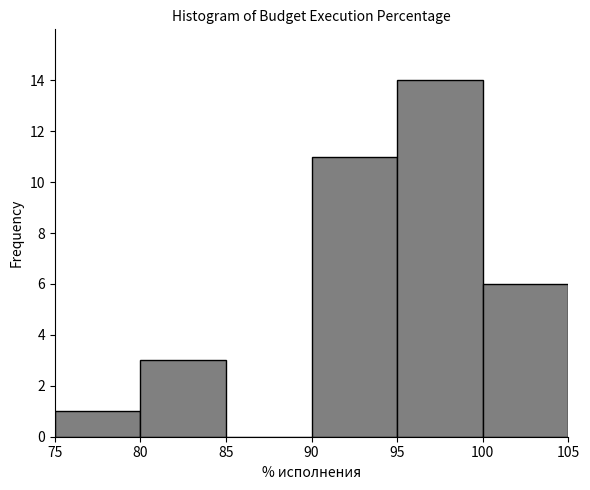

Reading left to right, list every bar in this chart as the range it spans on the x-axis followed by its height. The values are not printed on the chart, so give them approximately, as read against the axis.

75 to 80: 1
80 to 85: 3
85 to 90: 0
90 to 95: 11
95 to 100: 14
100 to 105: 6